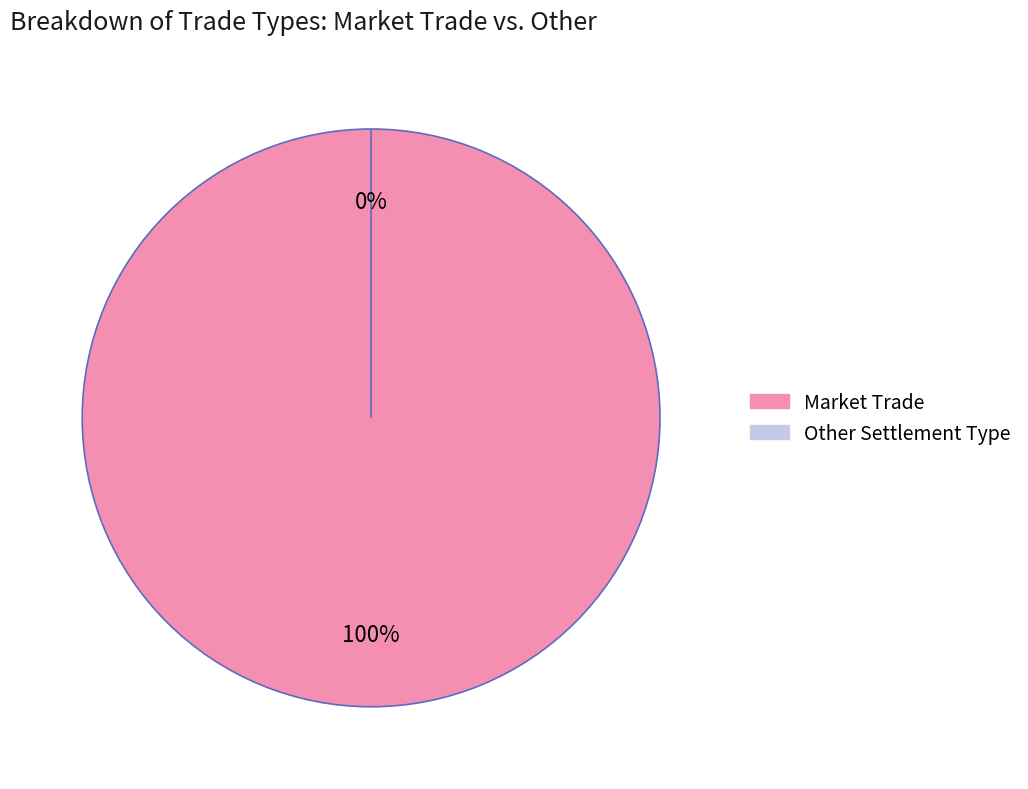

To the nearest percent, what percentage of the pie is Market Trade?

100%